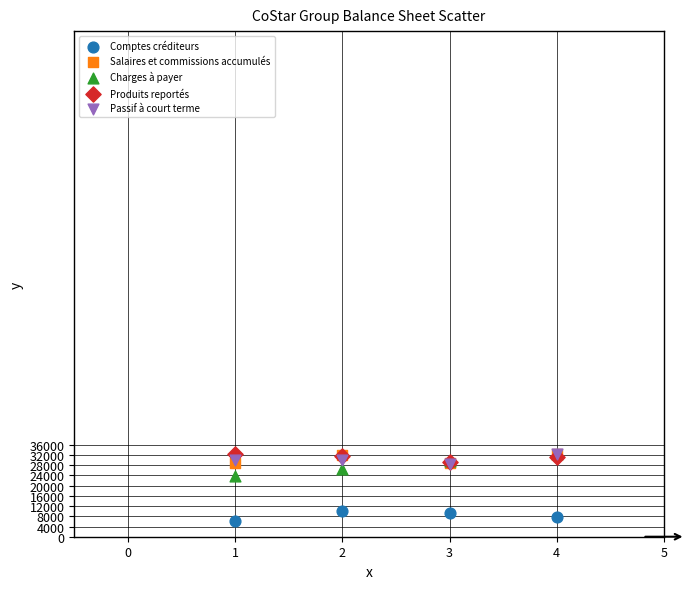

Across all series, what Y value is closest to 19363?

23770.5